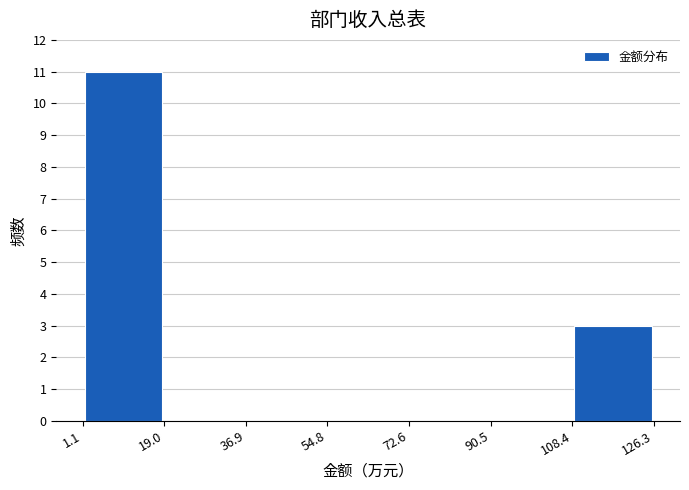

Reading left to right, list every bar in this chart as the range it spans on the x-axis followed by its height. The values are not printed on the chart, so give them approximately, as read against the axis.

1.1 to 19.0: 11
19.0 to 36.9: 0
36.9 to 54.8: 0
54.8 to 72.6: 0
72.6 to 90.5: 0
90.5 to 108.4: 0
108.4 to 126.3: 3